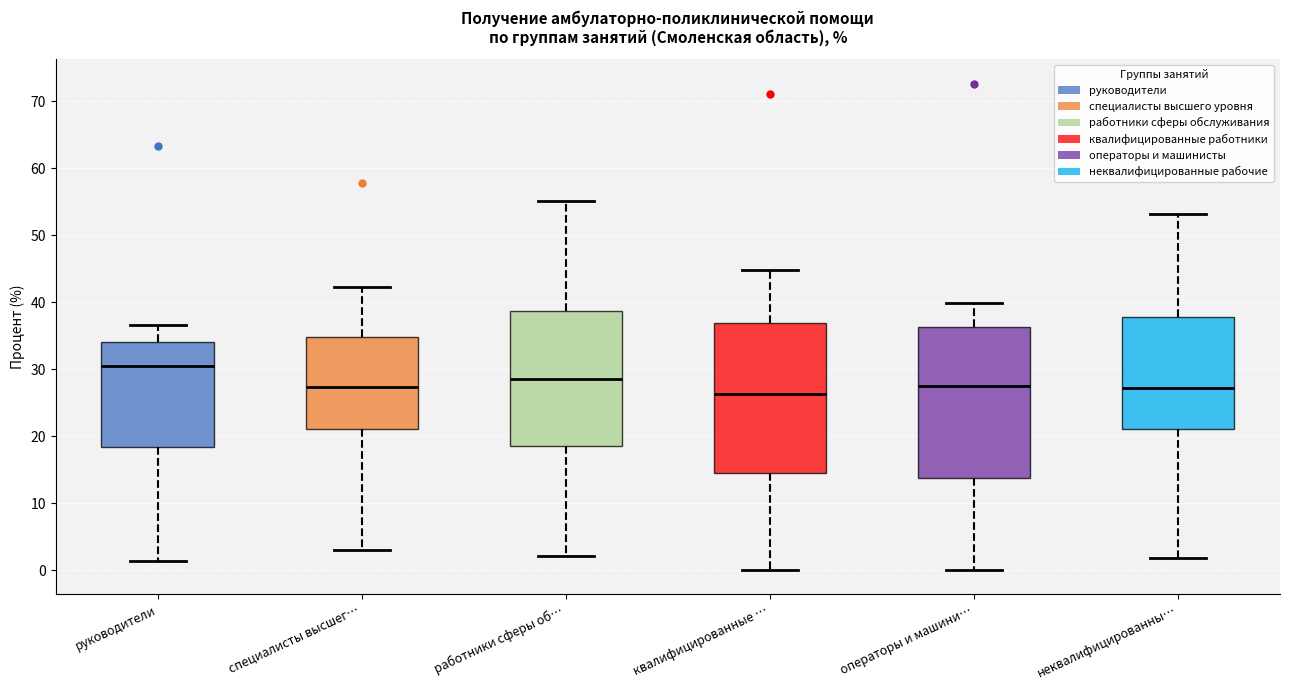

Reading left to right, transcribe this box plot: for each box, give where its median line is, the range the box spans, and where its two whiskers end, as read against the y-axis. The values are not printed on the chart, so give them approximately, as read against the axis.

руководители: median 30, box 18 to 34, whiskers 1 to 37
специалисты высшег…: median 27, box 21 to 35, whiskers 3 to 42
работники сферы об…: median 29, box 18 to 39, whiskers 2 to 55
квалифицированные …: median 26, box 14 to 37, whiskers 0 to 45
операторы и машини…: median 27, box 14 to 36, whiskers 0 to 40
неквалифицированны…: median 27, box 21 to 38, whiskers 2 to 53